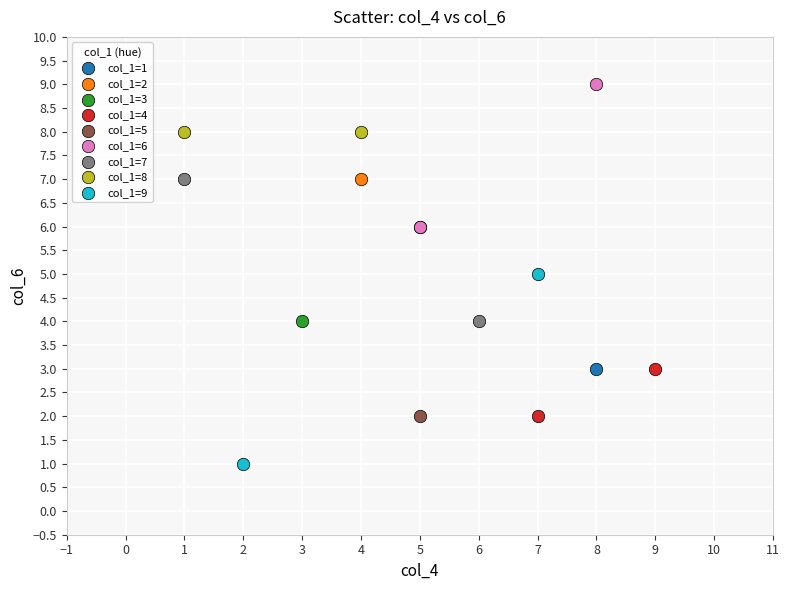

What are all the series names shown in the legend?

col_1=1, col_1=2, col_1=3, col_1=4, col_1=5, col_1=6, col_1=7, col_1=8, col_1=9